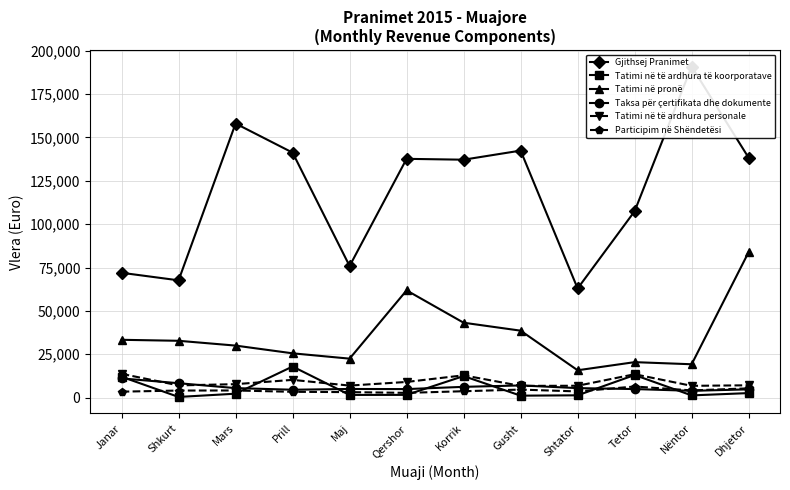

In Participim në Shëndetësi, how many points are higher than both neighbors (excluding endpoints)?

3